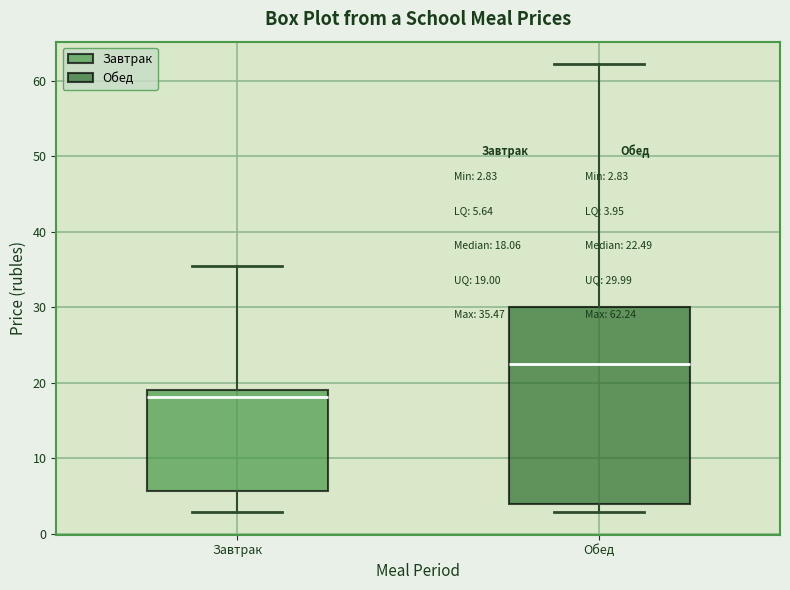

Comparing the boxes themselves (not the whiskers), which one is the tallest?

Обед